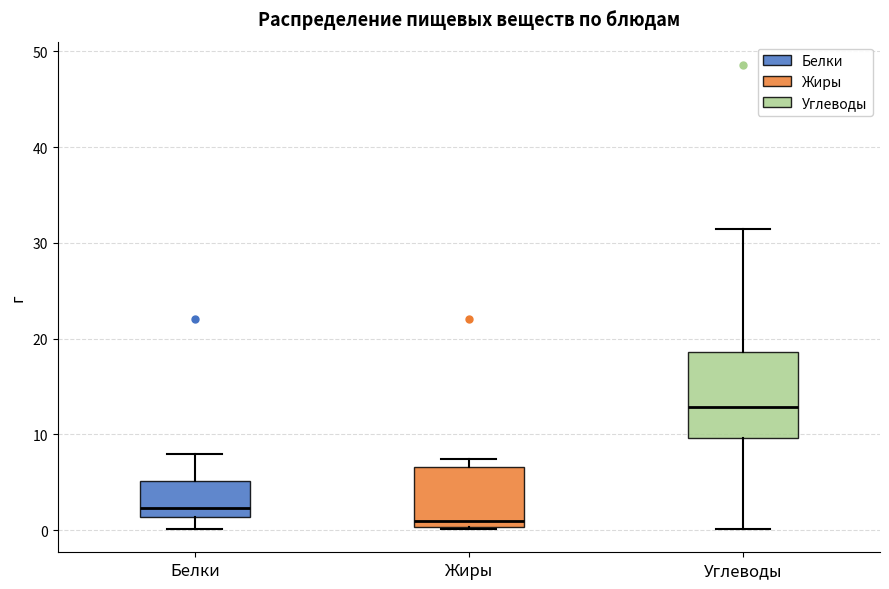

Which box has the lowest median line?

Жиры